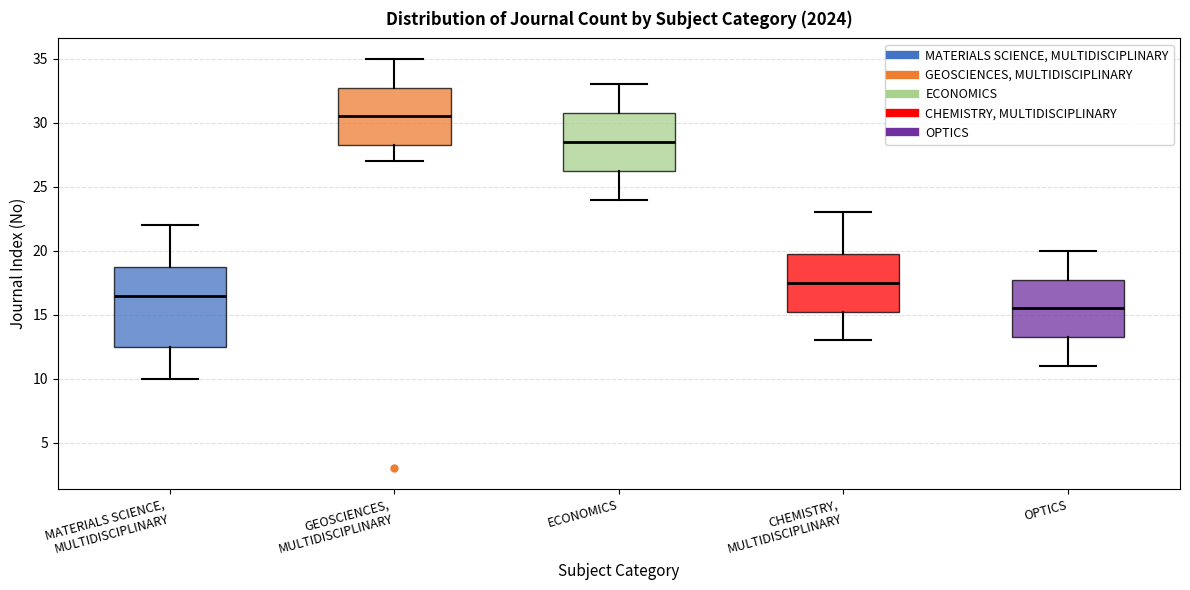

Reading left to right, read every box against the y-axis: the position of its median line, the range the box covers, and the ends of its whiskers. The values are not printed on the chart, so give them approximately, as read against the axis.

MATERIALS SCIENCE, MULTIDISCIPLINARY: median 16.5, box 12.5 to 19.0, whiskers 10.0 to 22.0
GEOSCIENCES, MULTIDISCIPLINARY: median 30.5, box 28.5 to 33.0, whiskers 27.0 to 35.0
ECONOMICS: median 28.5, box 26.5 to 31.0, whiskers 24.0 to 33.0
CHEMISTRY, MULTIDISCIPLINARY: median 17.5, box 15.5 to 20.0, whiskers 13.0 to 23.0
OPTICS: median 15.5, box 13.5 to 18.0, whiskers 11.0 to 20.0